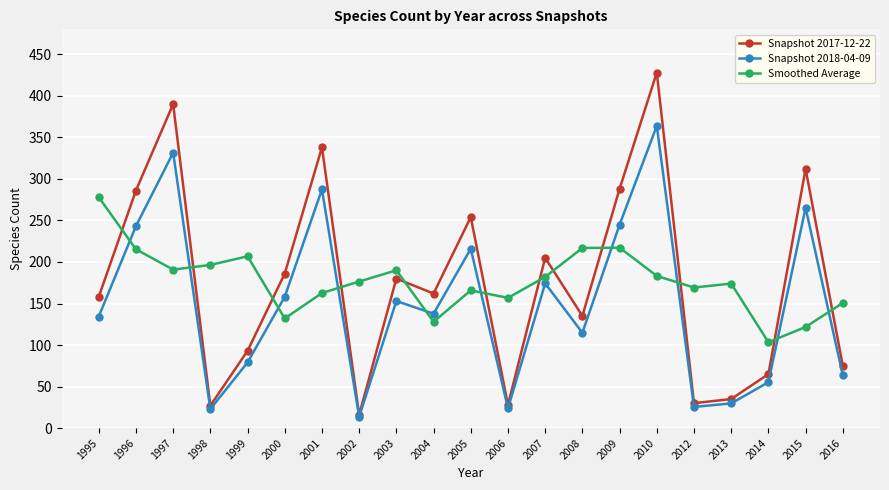

What is the average value of the Snapshot 2017-12-22 series?

175.8